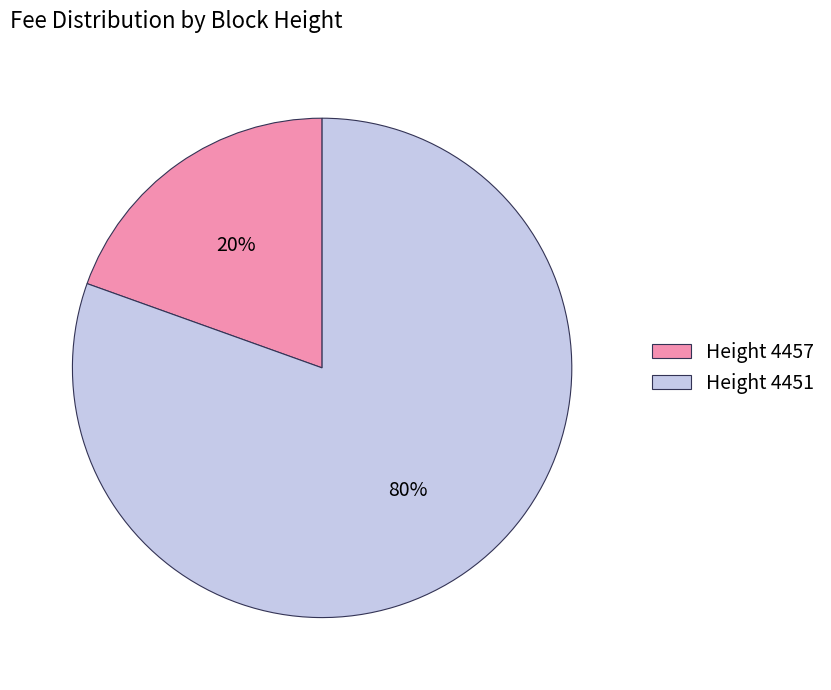

Rank the categories by value from highest to lowest.

Height 4451, Height 4457